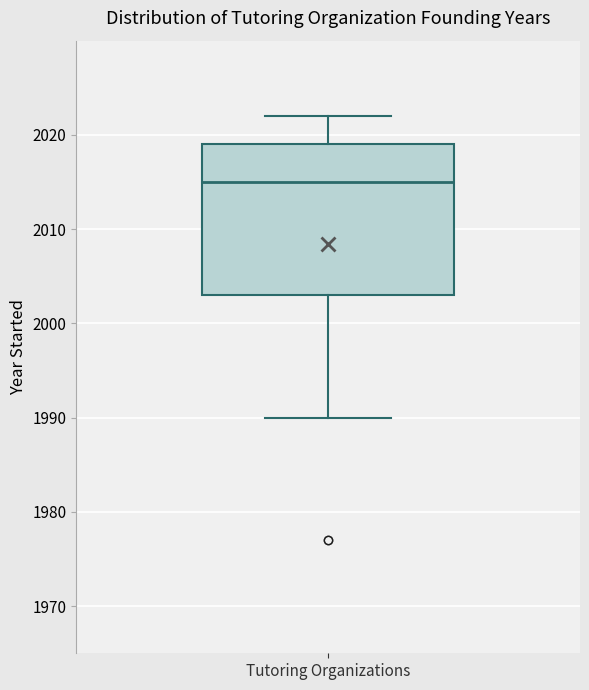

Where is the lower edge of the box for Tutoring Organizations on the y-axis? The values are not printed on the chart, so give them approximately, as read against the axis.

2003